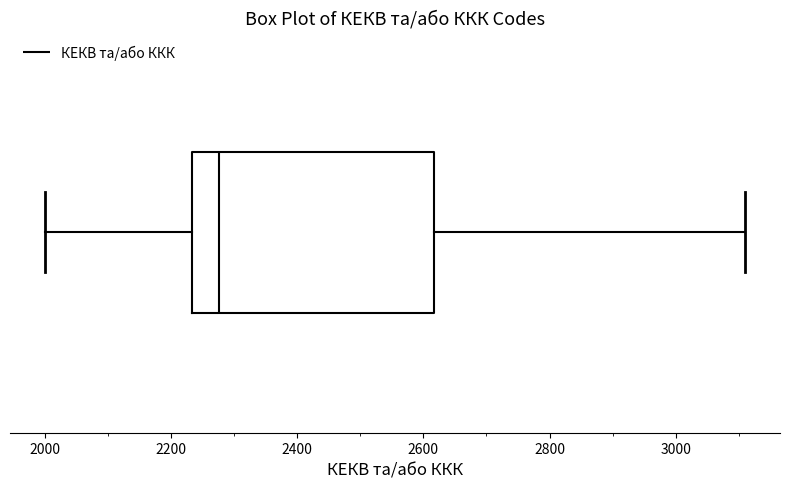

Transcribe this box plot: give where the median line is, the range the box spans, and where the two whiskers end, as read against the x-axis. The values are not printed on the chart, so give them approximately, as read against the axis.

median 2280, box 2240 to 2620, whiskers 2000 to 3120